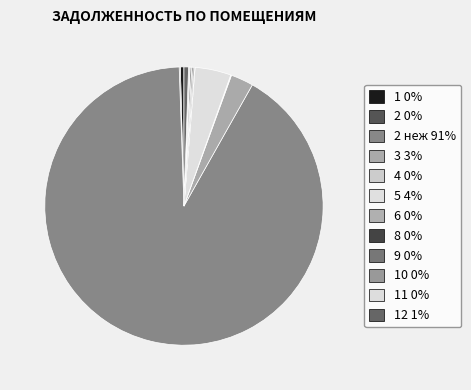

Count the number of slices in the pie.

12